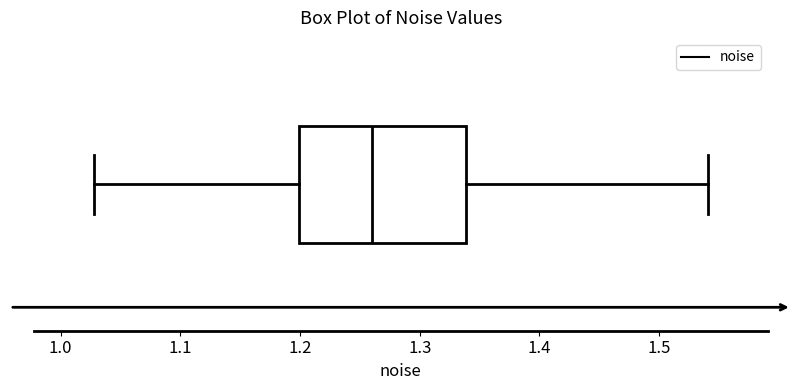

Where is the left edge of the box on the x-axis? The values are not printed on the chart, so give them approximately, as read against the axis.

1.20